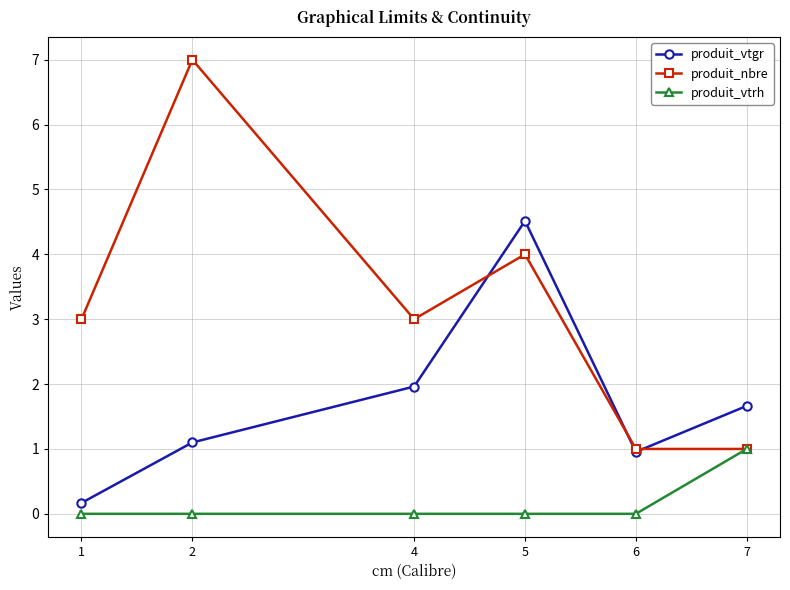

True or false: produit_vtgr and produit_vtrh cross at least once.

False